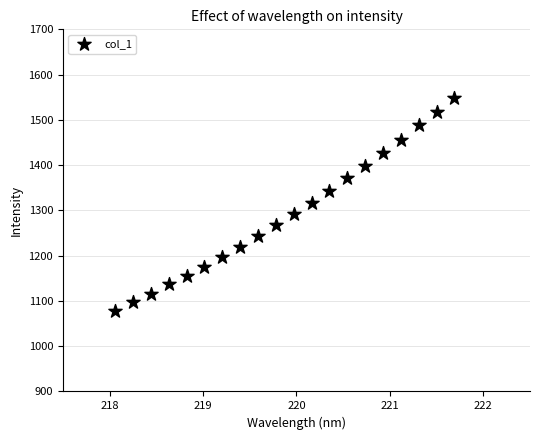

What is the range of X values (max minus min)?

3.6